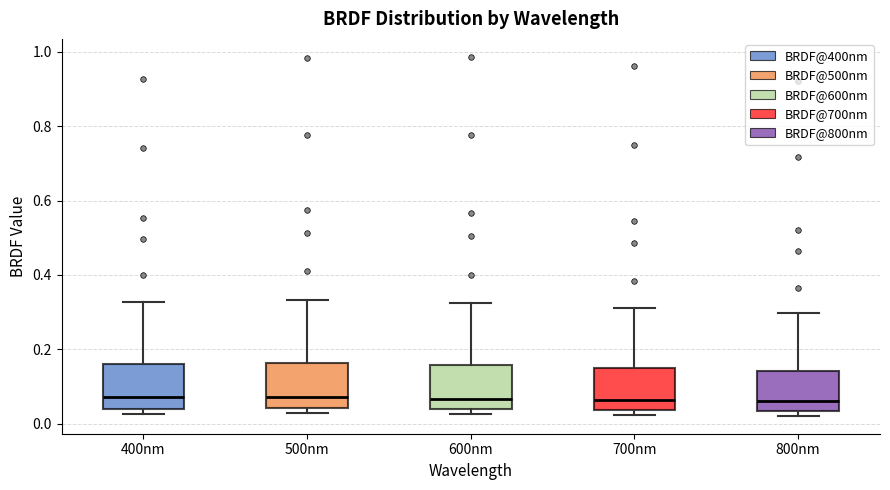

Reading left to right, read every box against the y-axis: the position of its median line, the range the box covers, and the ends of its whiskers. The values are not printed on the chart, so give them approximately, as read against the axis.

400nm: median 0.08, box 0.04 to 0.16, whiskers 0.02 to 0.32
500nm: median 0.08, box 0.04 to 0.16, whiskers 0.02 to 0.34
600nm: median 0.06, box 0.04 to 0.16, whiskers 0.02 to 0.32
700nm: median 0.06, box 0.04 to 0.14, whiskers 0.02 to 0.32
800nm: median 0.06, box 0.04 to 0.14, whiskers 0.02 to 0.30